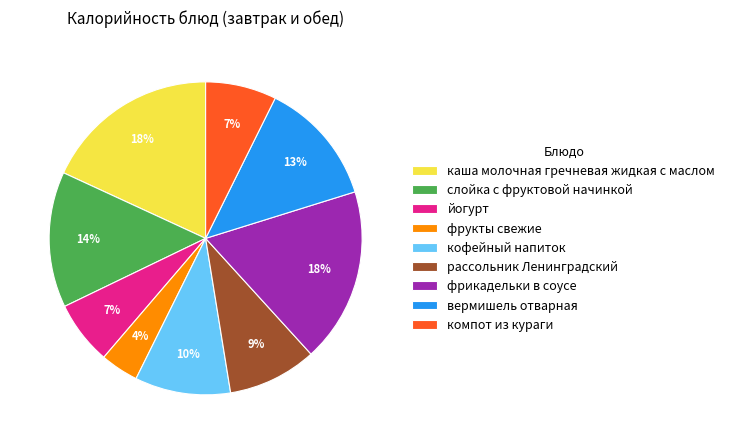

To the nearest percent, what is the average slice percentage?

11%